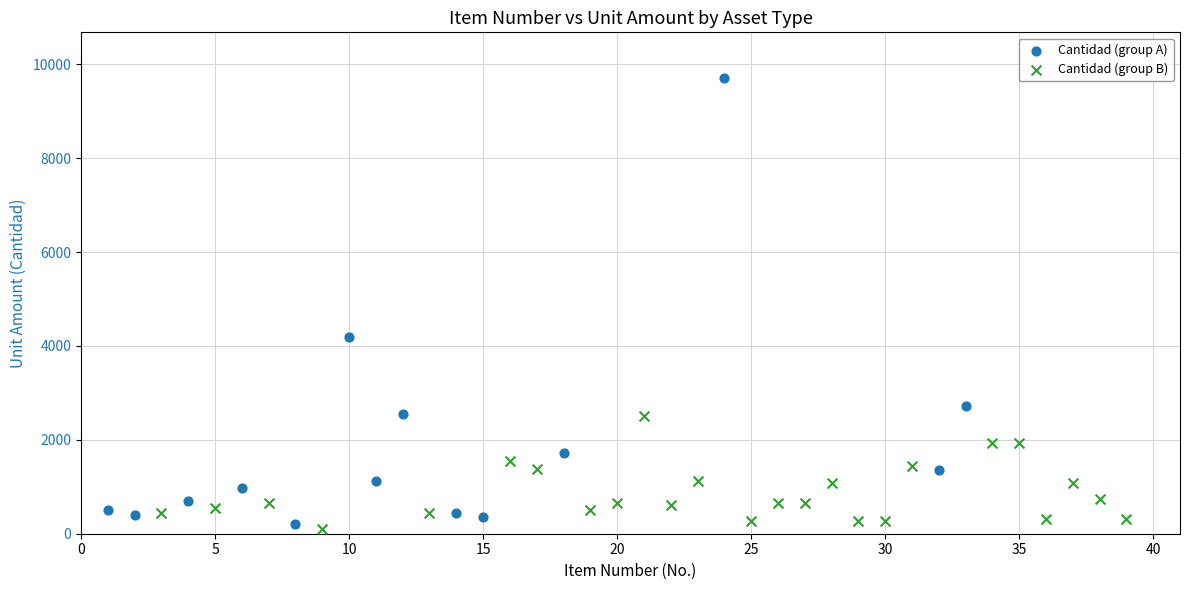

Which series reaches the minimum Y coordinate?

Cantidad (group B)